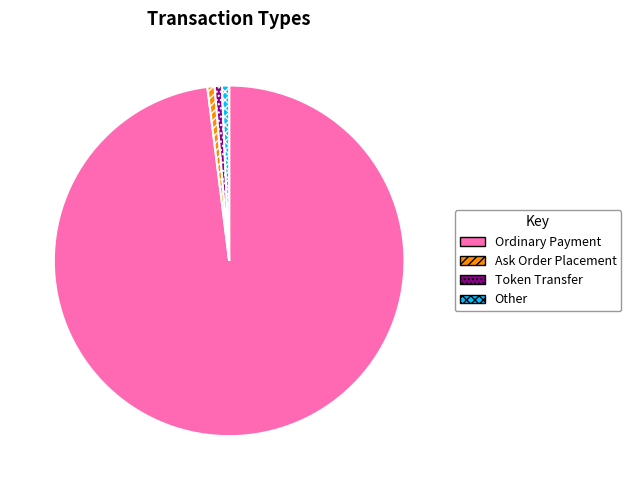

Which has a higher value, Ordinary Payment or Token Transfer?

Ordinary Payment